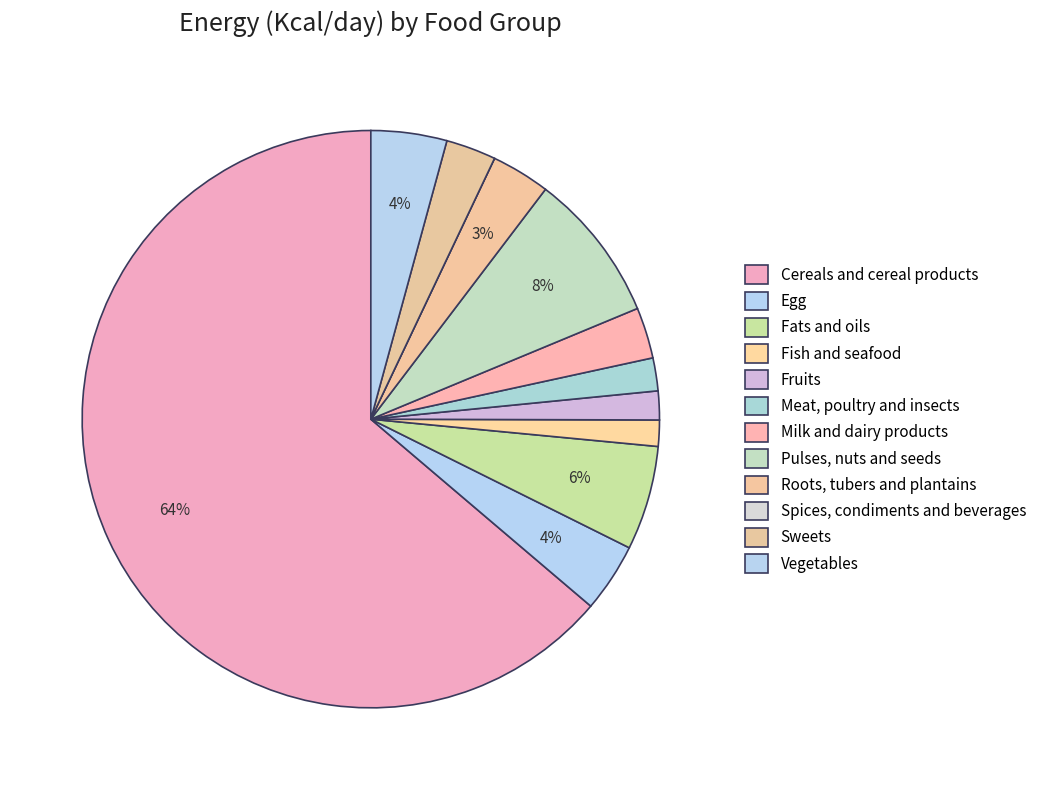

To the nearest percent, what is the combined percentage of Meat, poultry and insects and Spices, condiments and beverages?

2%